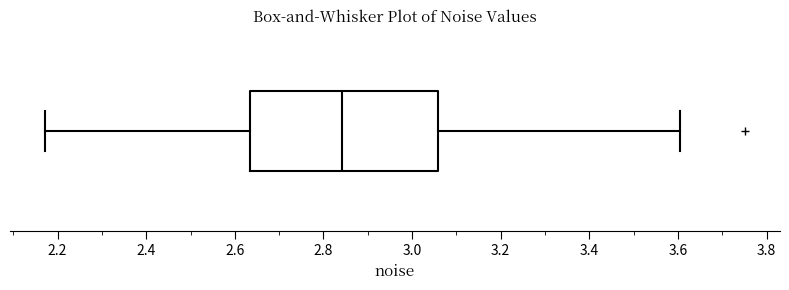

Transcribe this box plot: give where the median line is, the range the box spans, and where the two whiskers end, as read against the x-axis. The values are not printed on the chart, so give them approximately, as read against the axis.

median 2.84, box 2.64 to 3.06, whiskers 2.18 to 3.60